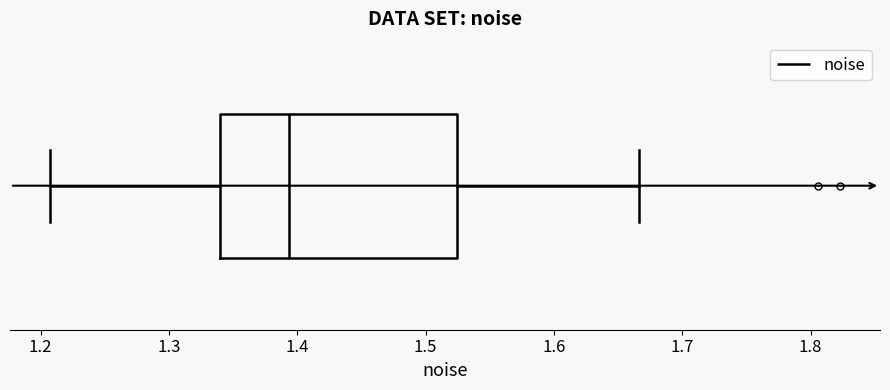

Where does the left whisker of the box end on the x-axis? The values are not printed on the chart, so give them approximately, as read against the axis.

1.21